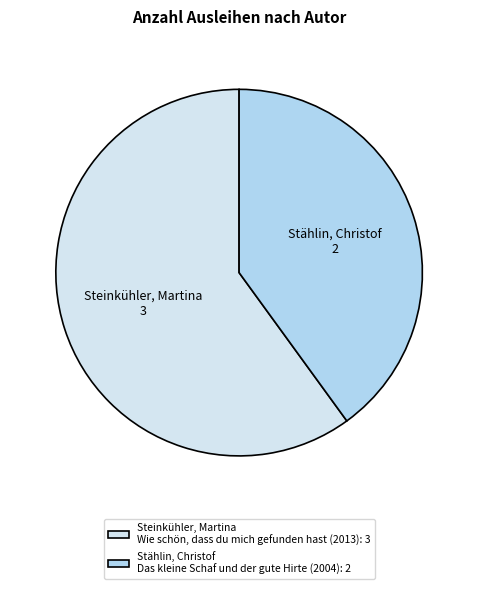

How many segments does this pie chart have?

2